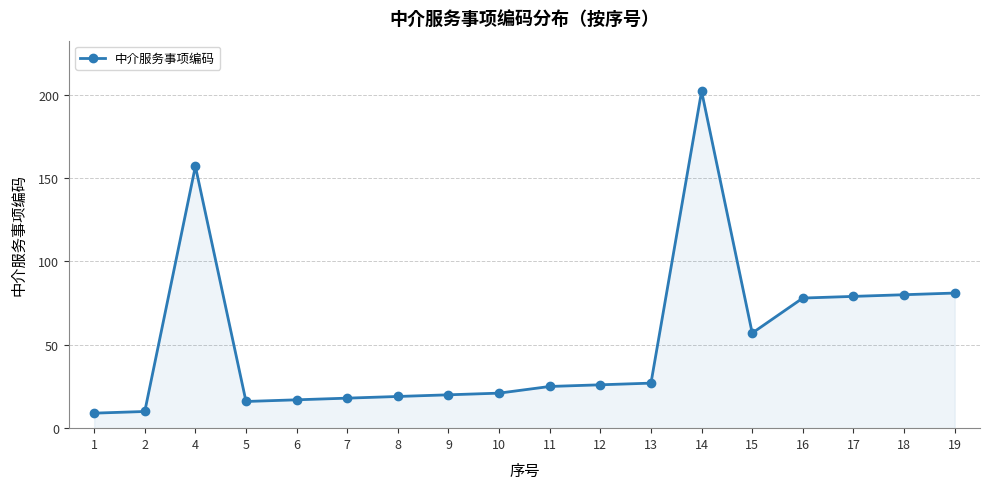

Between 19 and 17, which is larger?

19